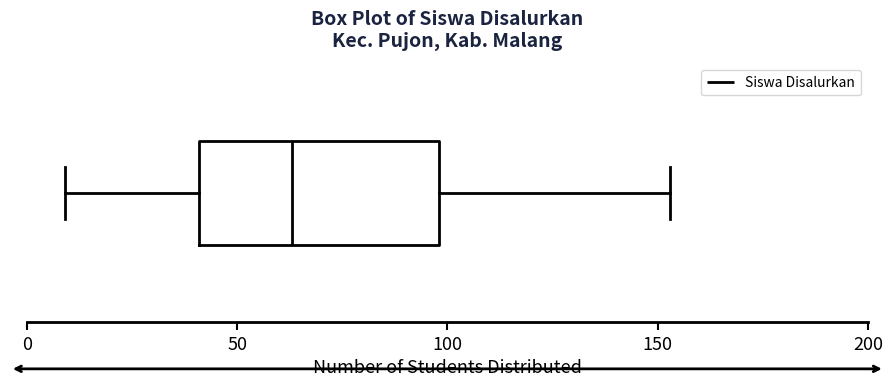

Read this box plot against the x-axis: the position of the median line, the range covered by the box, and the ends of both whiskers. The values are not printed on the chart, so give them approximately, as read against the axis.

median 65, box 40 to 100, whiskers 10 to 155